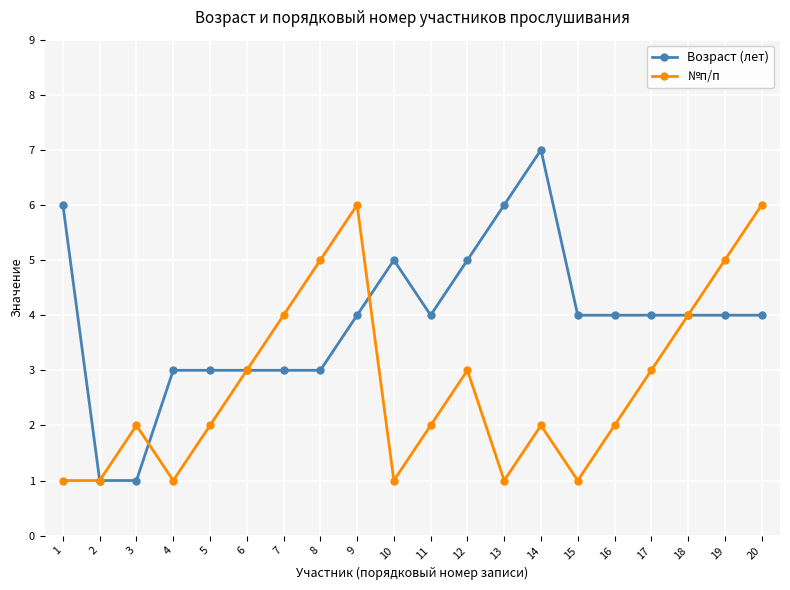

At 13, list the series in order from smallest to largest.

№п/п, Возраст (лет)